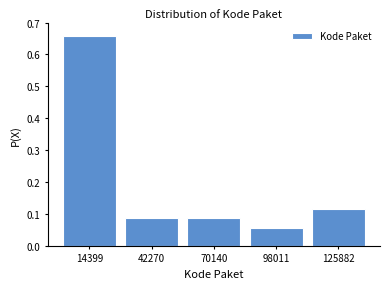

Which range on the x-axis has the tallest bar?

0 to 30000